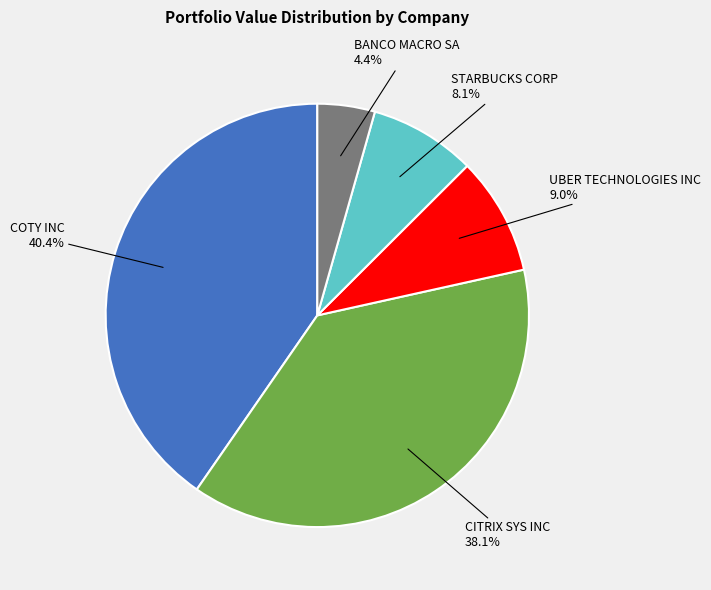

To the nearest percent, what is the average slice percentage?

20%